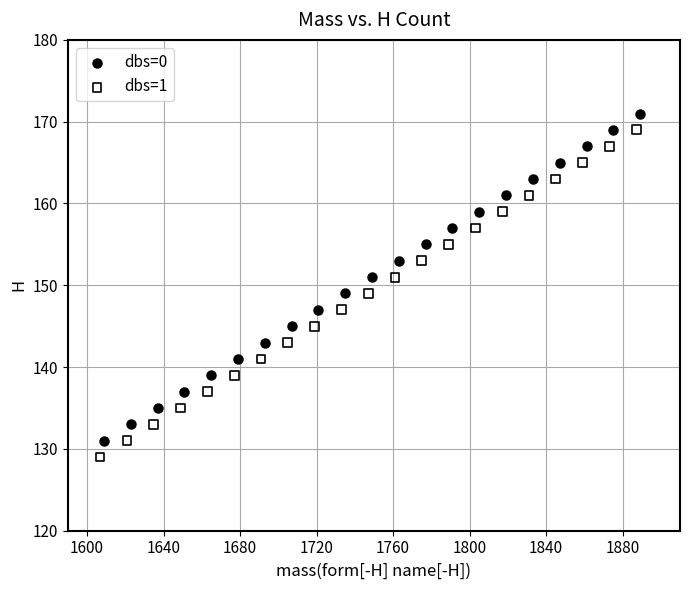

Which series contains the highest Y value?

dbs=0